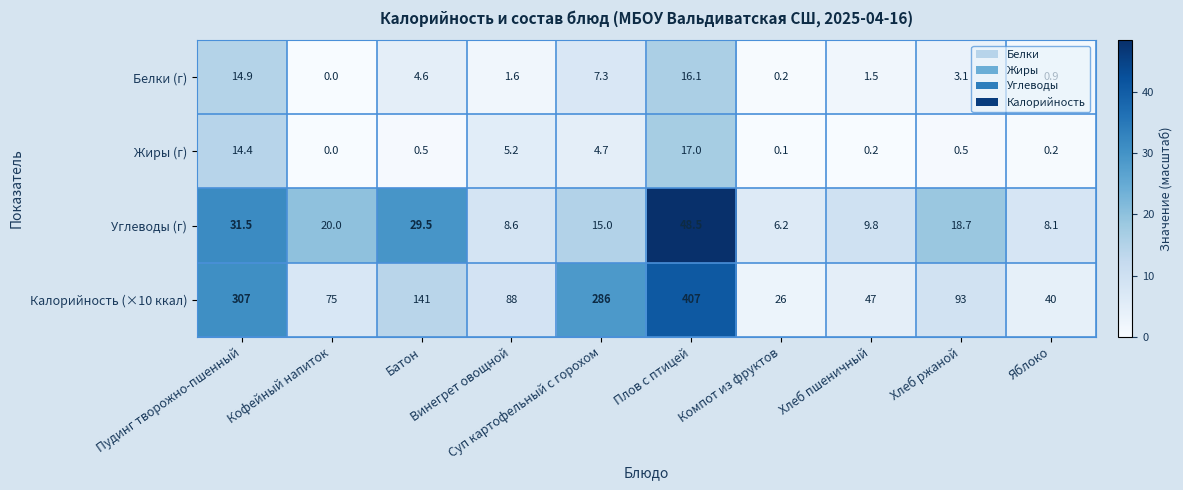

At Плов с птицей, list the series in order from largest to smallest.

Калорийность (×10 ккал), Углеводы (г), Жиры (г), Белки (г)